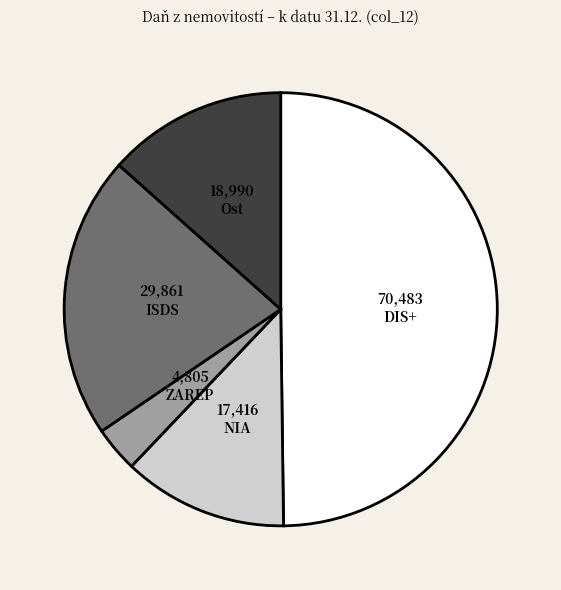

Which has a higher value, NIA or ISDS?

ISDS